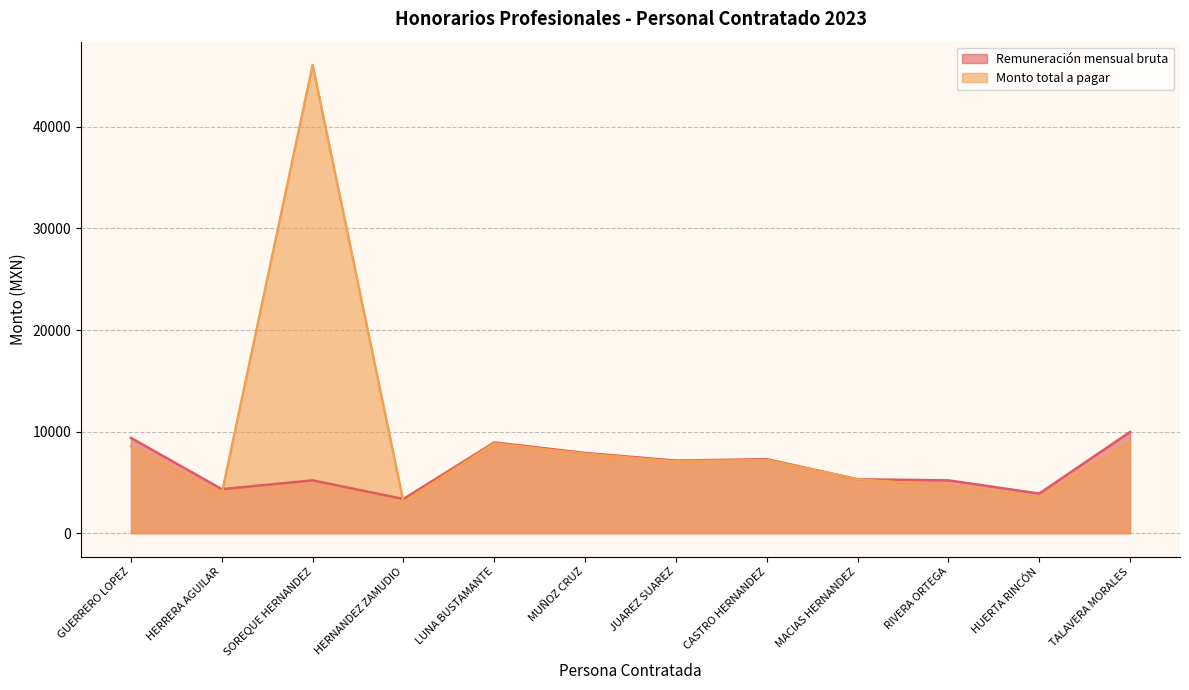

What is the sum of all Monto total a pagar values?

115013.4